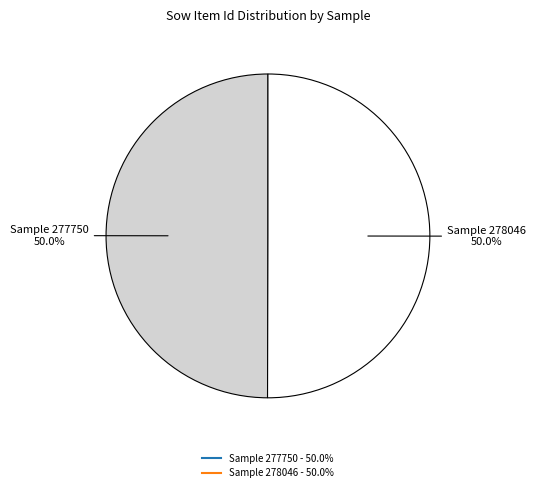

How many segments does this pie chart have?

2